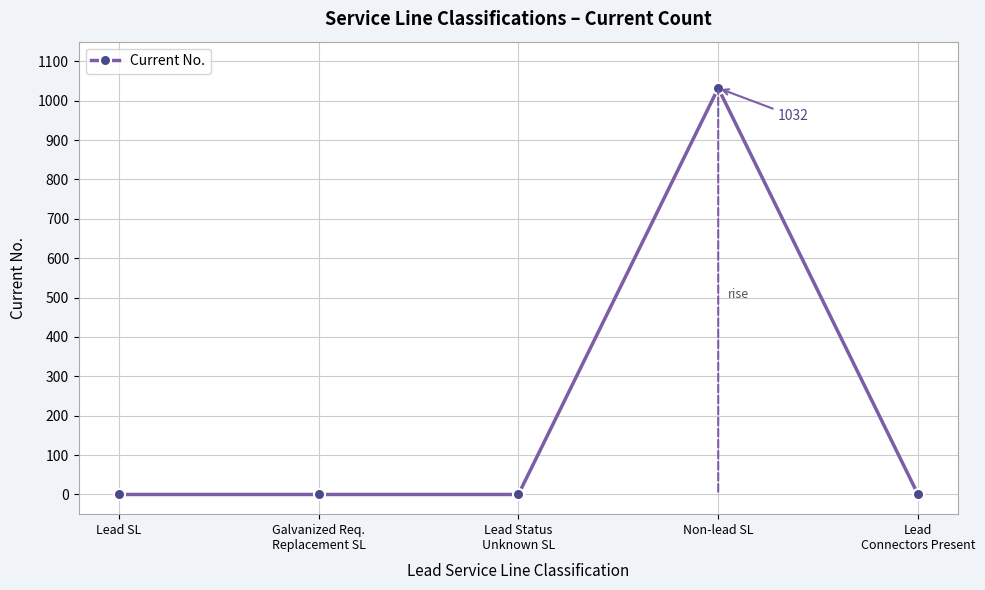

What is the label of the 5th point from the right?

Lead SL